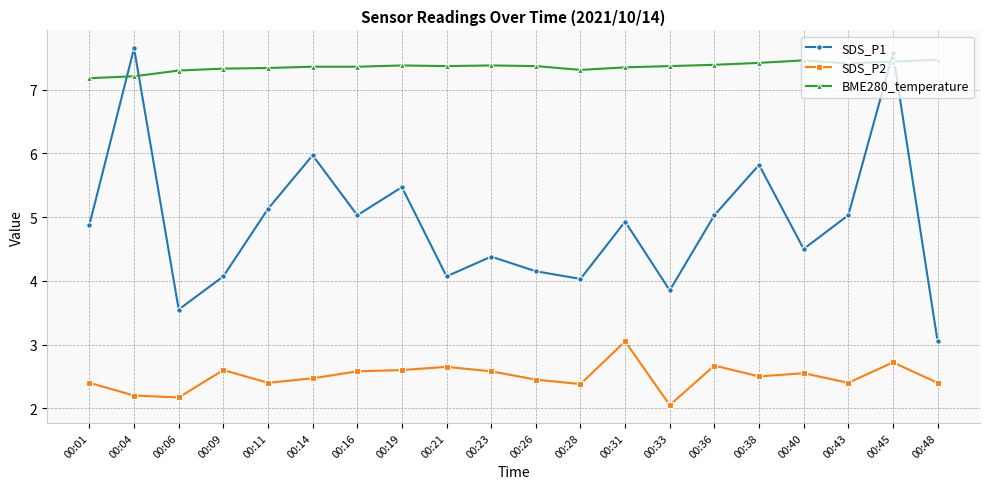

Which series has the widest spread of values?

SDS_P1